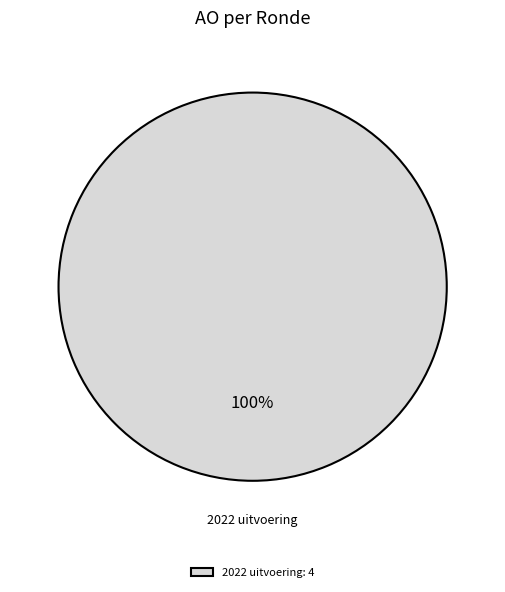

Is it true that 2022 uitvoering is 100% of the pie?

True